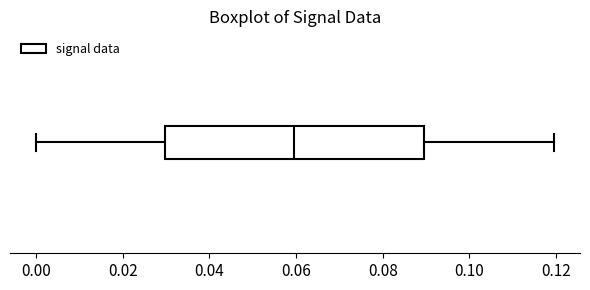

Read this box plot against the x-axis: the position of the median line, the range covered by the box, and the ends of both whiskers. The values are not printed on the chart, so give them approximately, as read against the axis.

median 0.06, box 0.03 to 0.09, whiskers 0.00 to 0.12